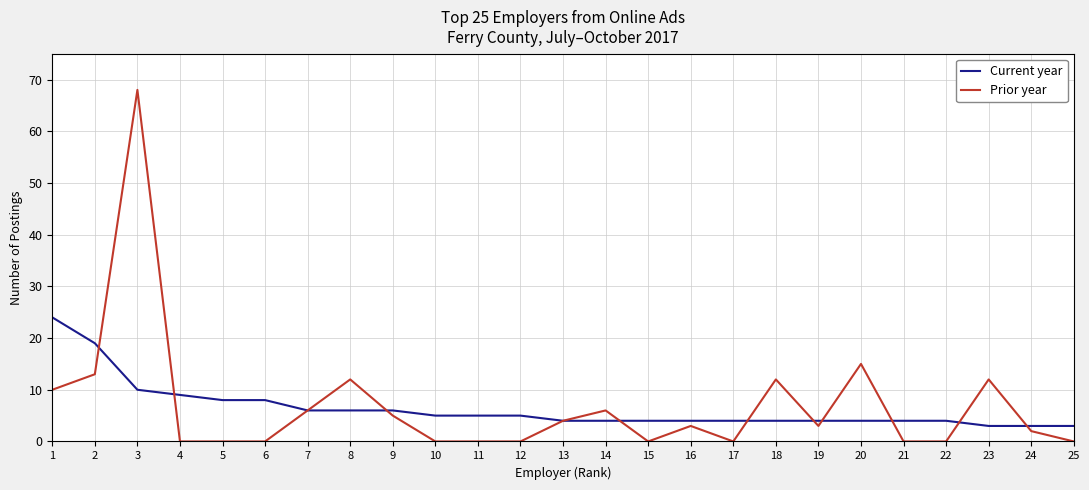

Which category has the highest value across all series?

3